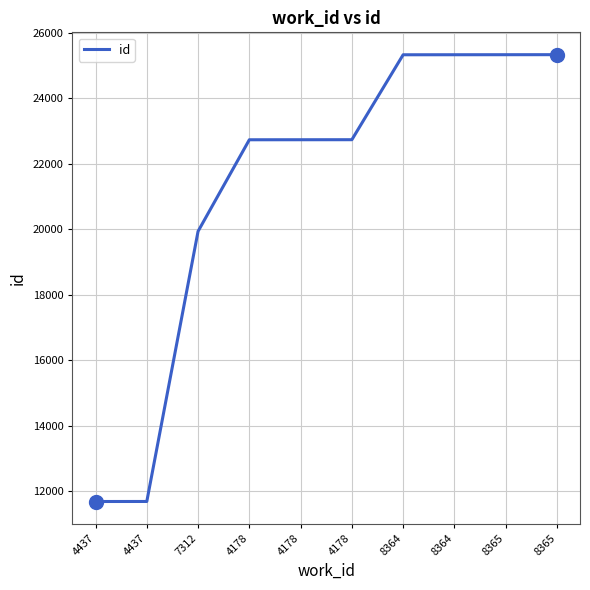

How many lines are shown in the chart?

1